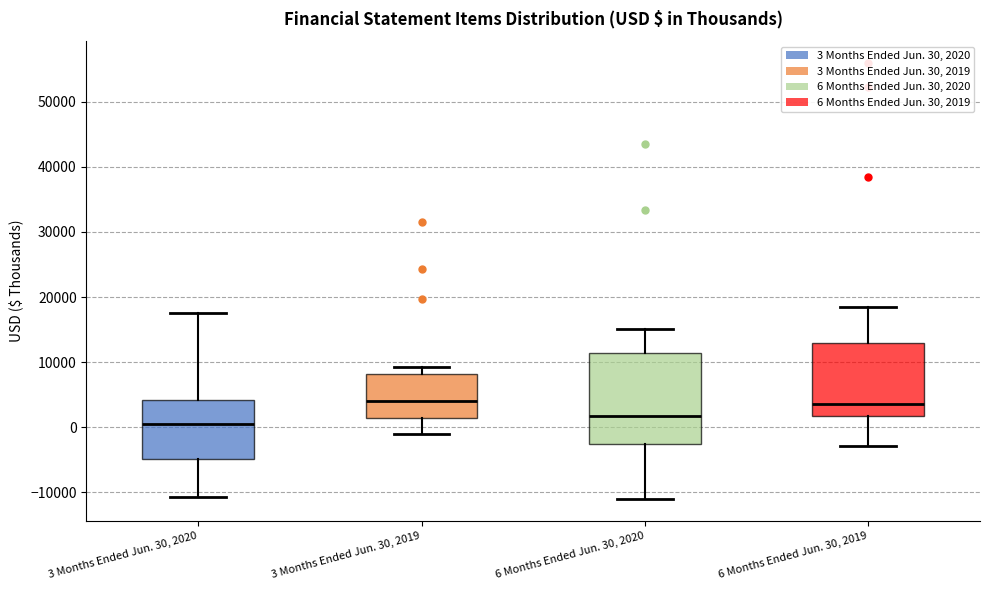

Comparing the boxes themselves (not the whiskers), which one is the tallest?

6 Months Ended Jun. 30, 2020